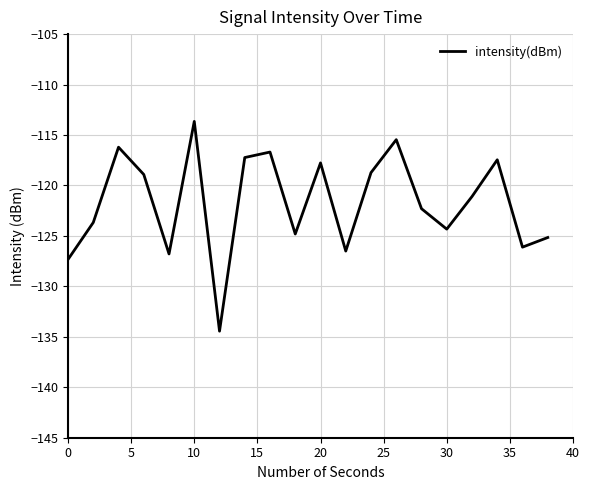

What is the minimum value shown in the chart?

-134.4